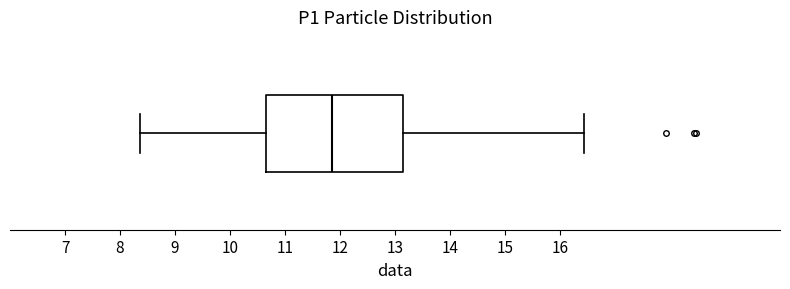

Read this box plot against the x-axis: the position of the median line, the range covered by the box, and the ends of both whiskers. The values are not printed on the chart, so give them approximately, as read against the axis.

median 11.9, box 10.7 to 13.2, whiskers 8.4 to 16.4